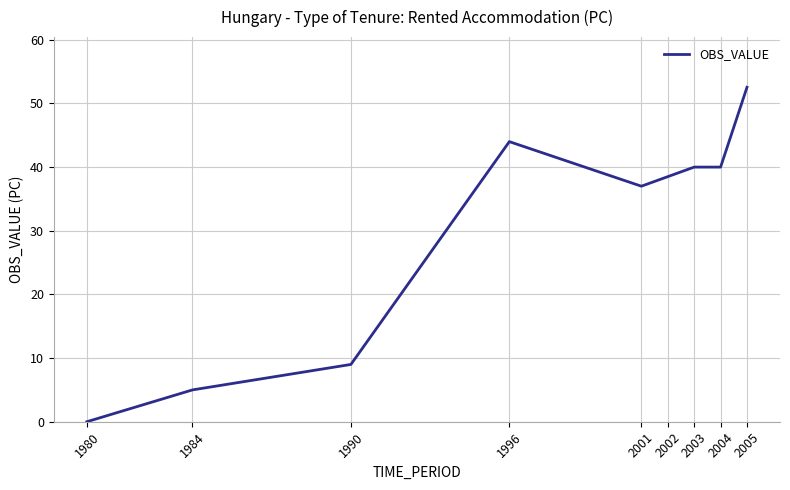

Does the chart display data point markers on the line(s)?

No